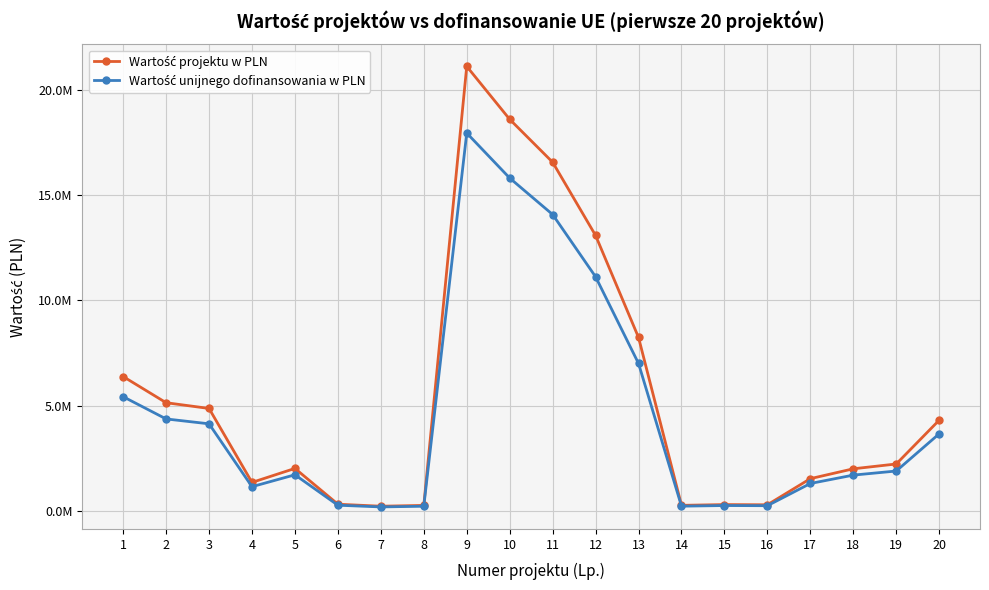

What value does the Wartość unijnego dofinansowania w PLN series have at 9?

17952999.6